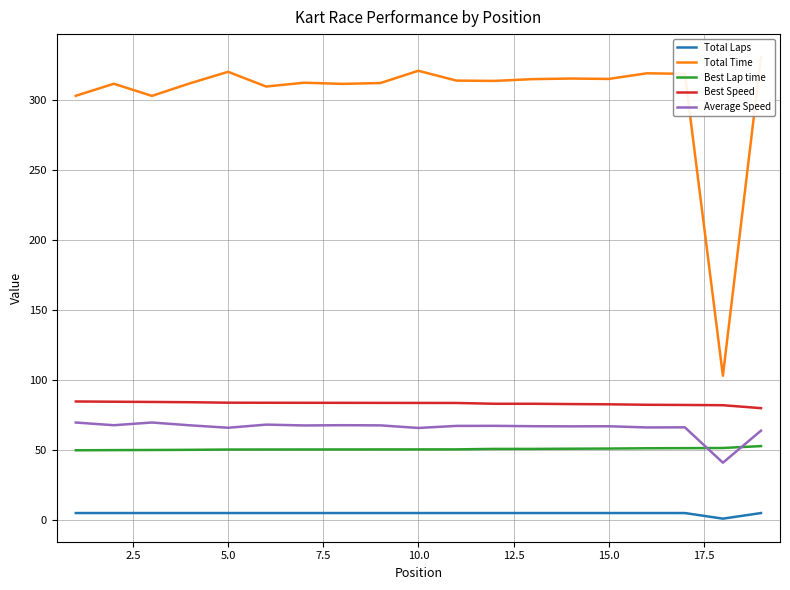

How many data points does each series have?

19